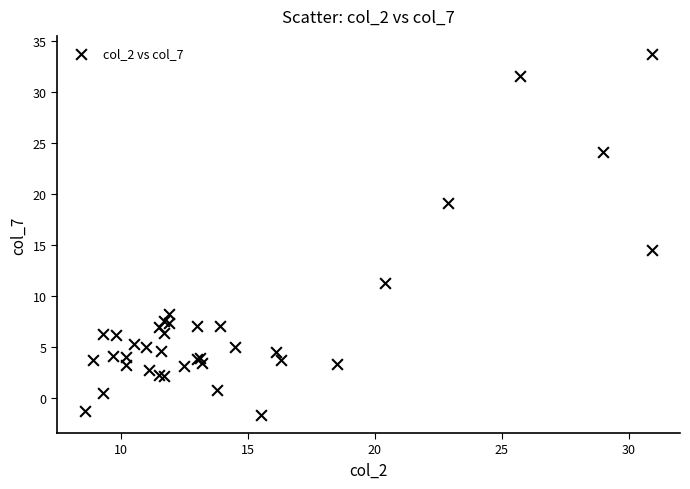

What Y value in the scatter plot is closest to 16?

14.5